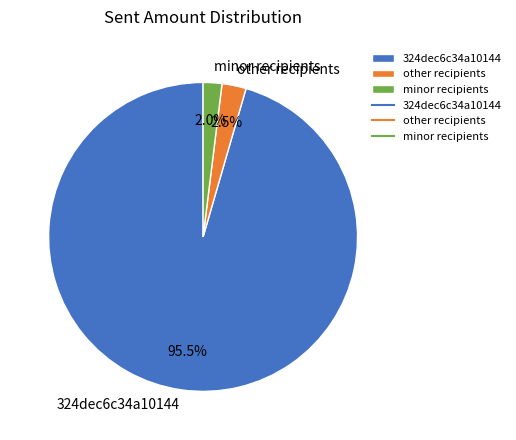

Which has a higher value, other recipients or 324dec6c34a10144?

324dec6c34a10144